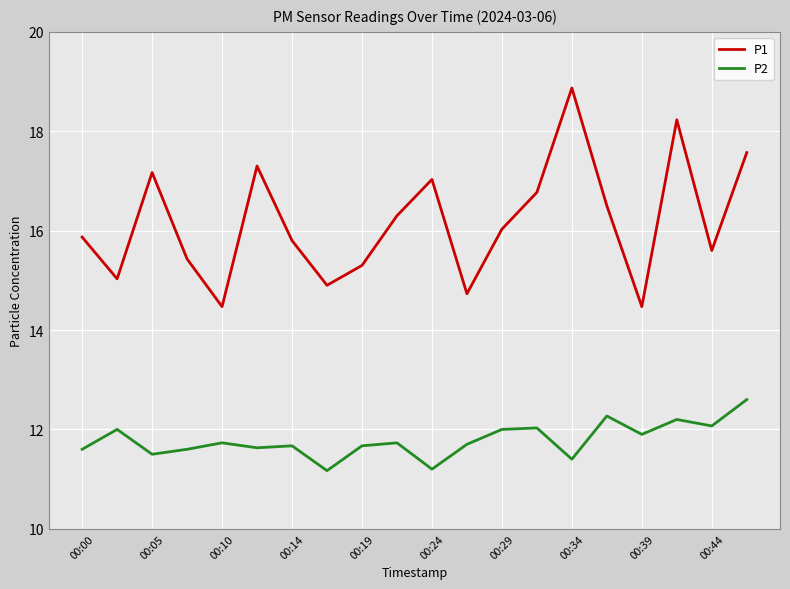

Which series has the largest total across all categories?

P1